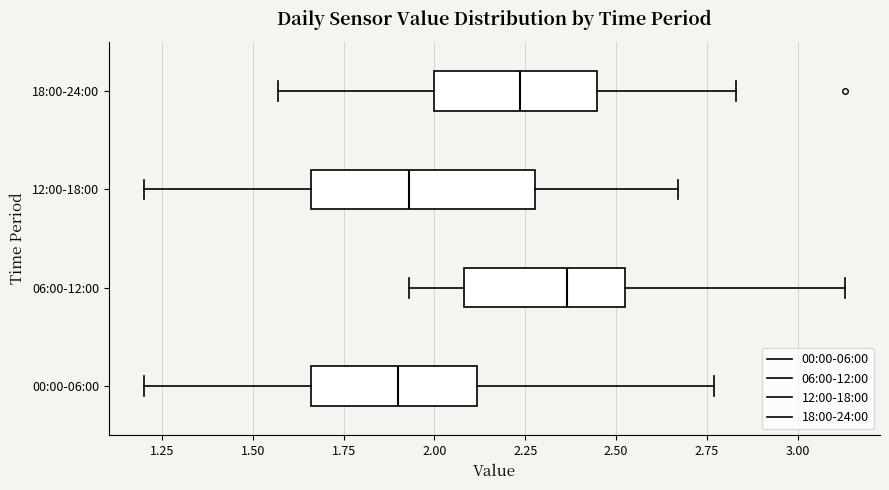

Reading bottom to top, transcribe this box plot: for each box, give where its median line is, the range the box spans, and where its two whiskers end, as read against the x-axis. The values are not printed on the chart, so give them approximately, as read against the axis.

00:00-06:00: median 1.90, box 1.65 to 2.10, whiskers 1.20 to 2.75
06:00-12:00: median 2.35, box 2.10 to 2.55, whiskers 1.95 to 3.15
12:00-18:00: median 1.95, box 1.65 to 2.30, whiskers 1.20 to 2.65
18:00-24:00: median 2.25, box 2.00 to 2.45, whiskers 1.55 to 2.85